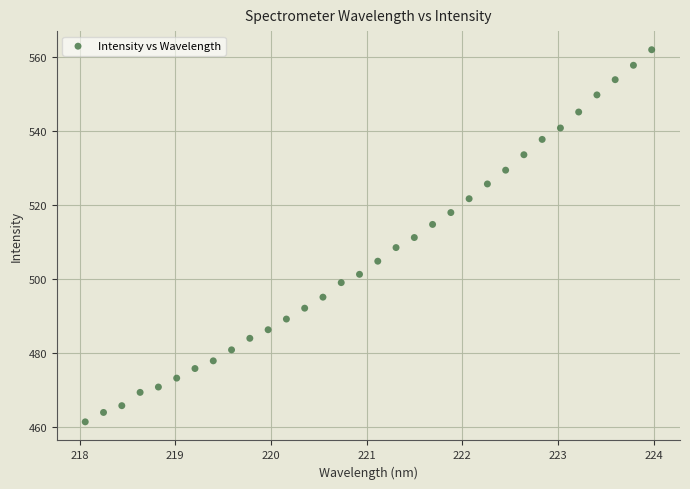

What is the range of Y values (max minus min)?

100.6